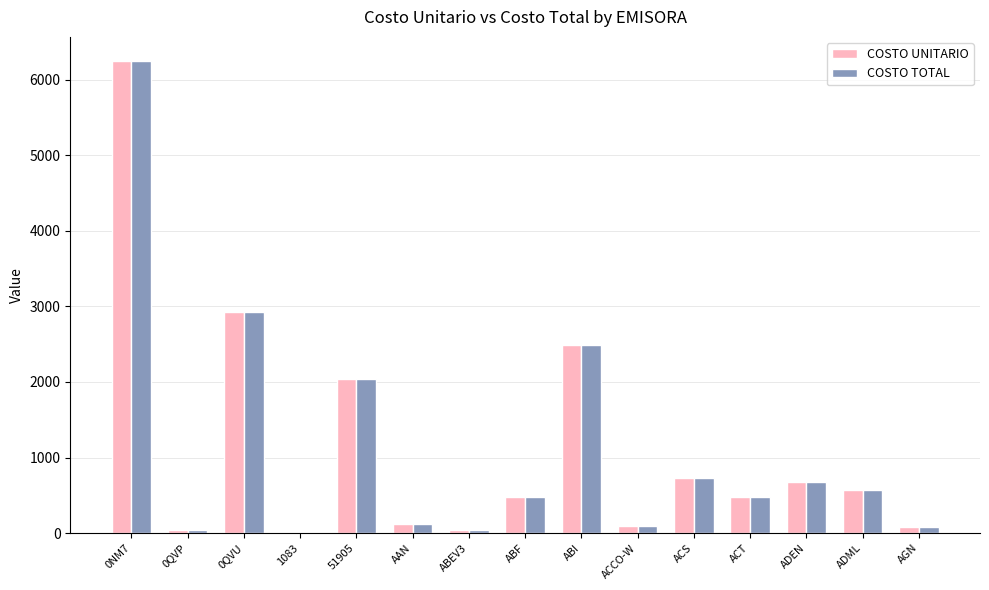

What is the greatest value displayed?

6253.0